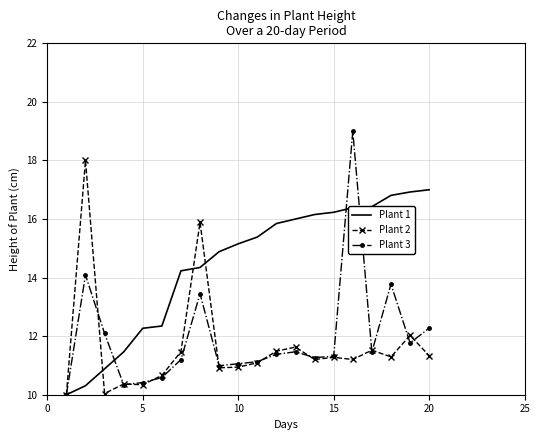

What is the smallest value displayed?

10.0